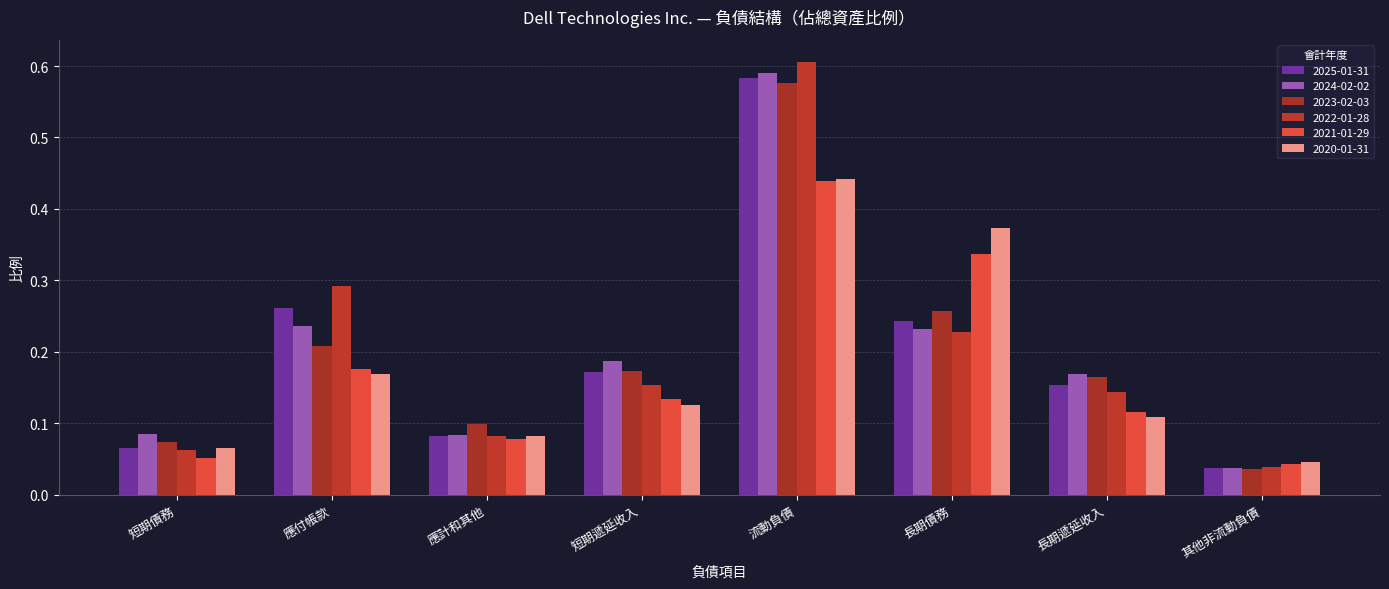

Is the value of 2025-01-31 at 長期遞延收入 greater than the value of 2024-02-02 at 應計和其他?

Yes